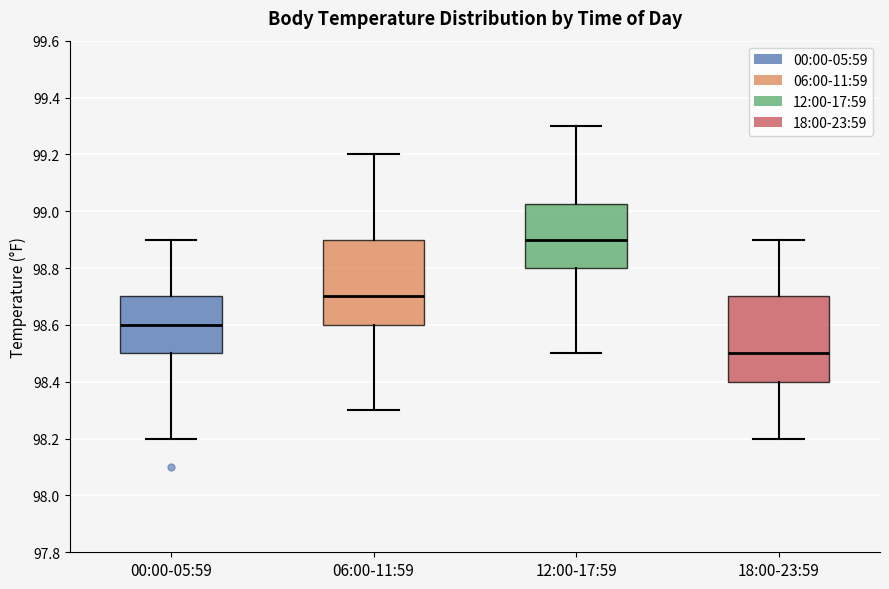

Which box has the highest median line?

12:00-17:59